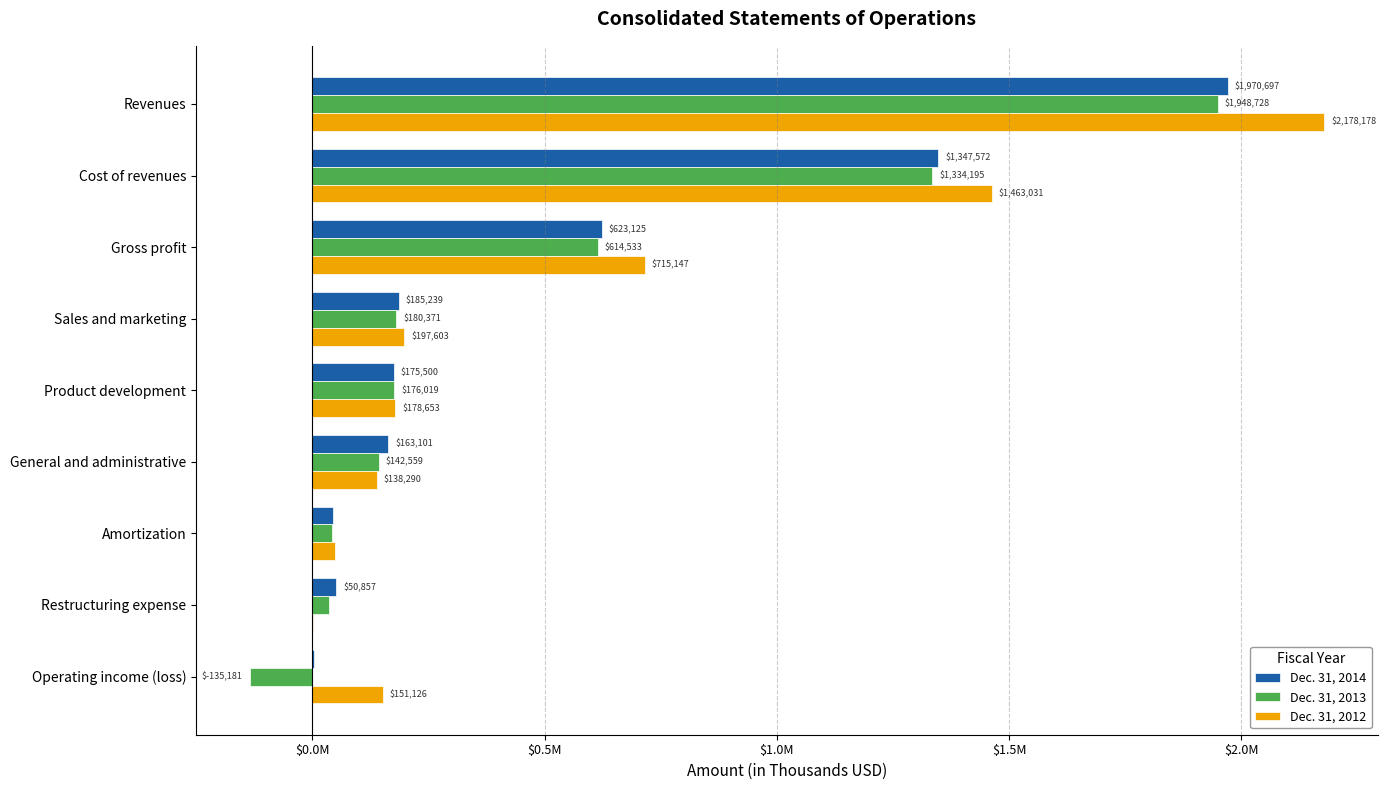

At which category does the chart reach its peak across all series?

Revenues